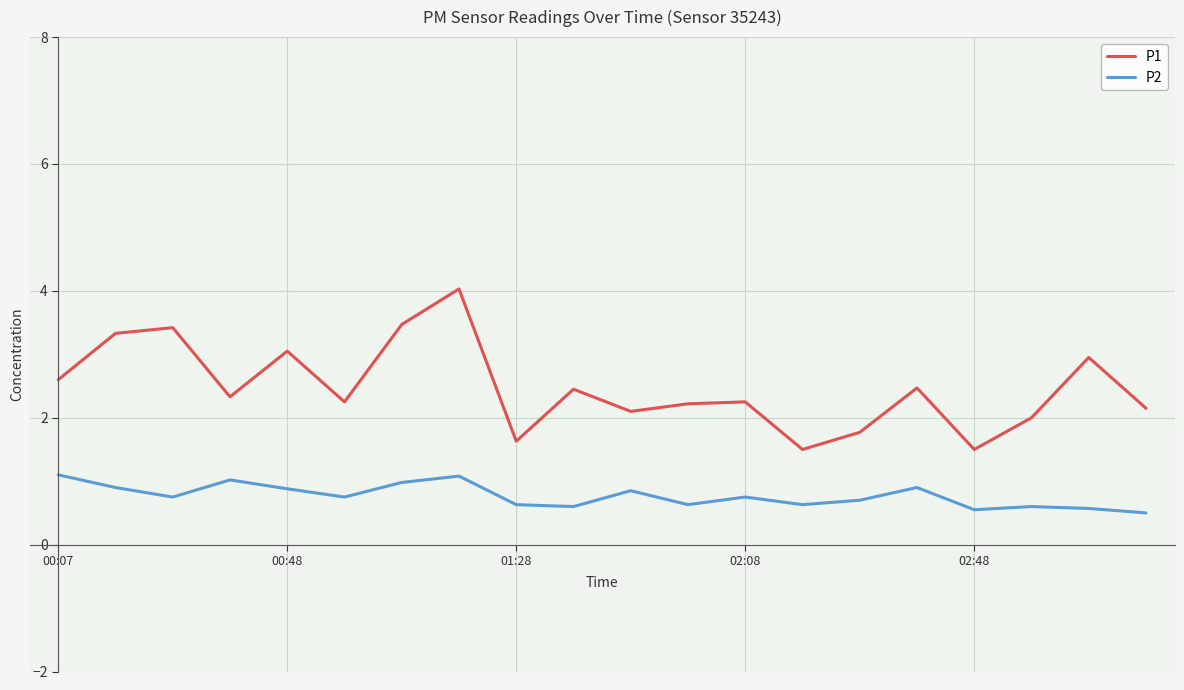

True or false: P1 and P2 cross at least once.

False